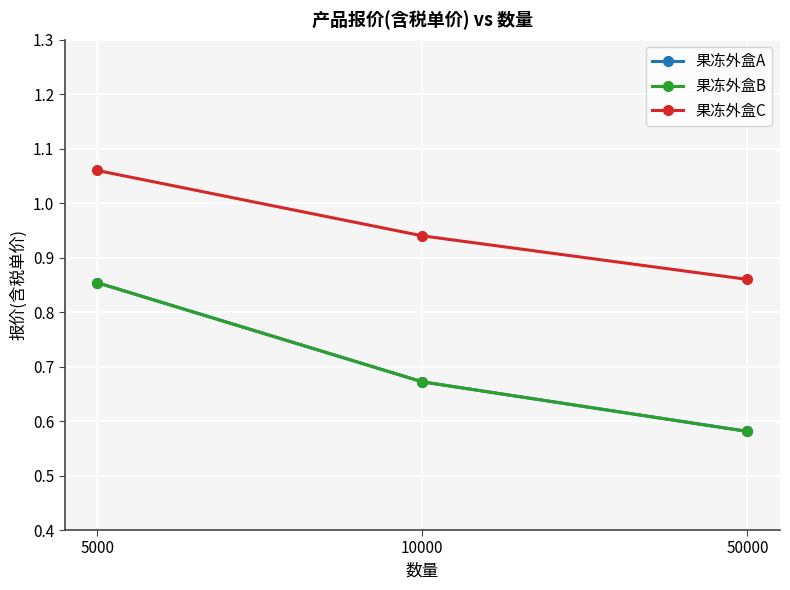

What is the total value across all series at 50000?

2.0